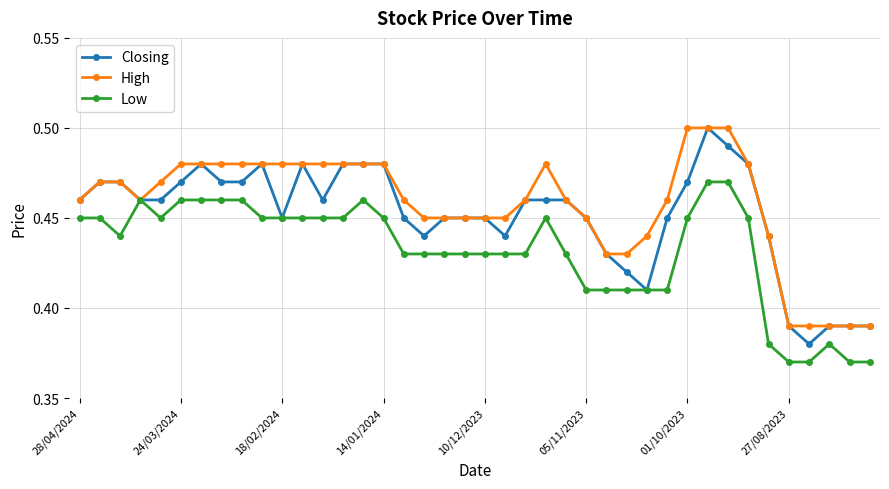

True or false: Closing has more than 2 points higher than both neighbors.

True